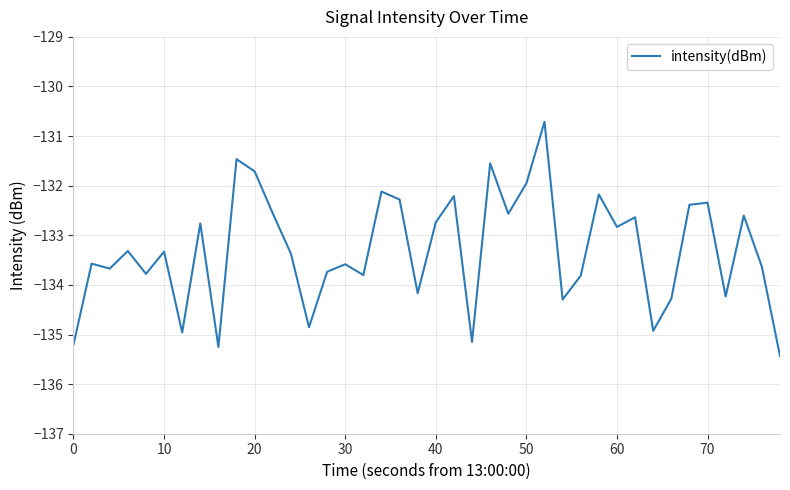

What is the difference between the maximum and minimum values?

4.7